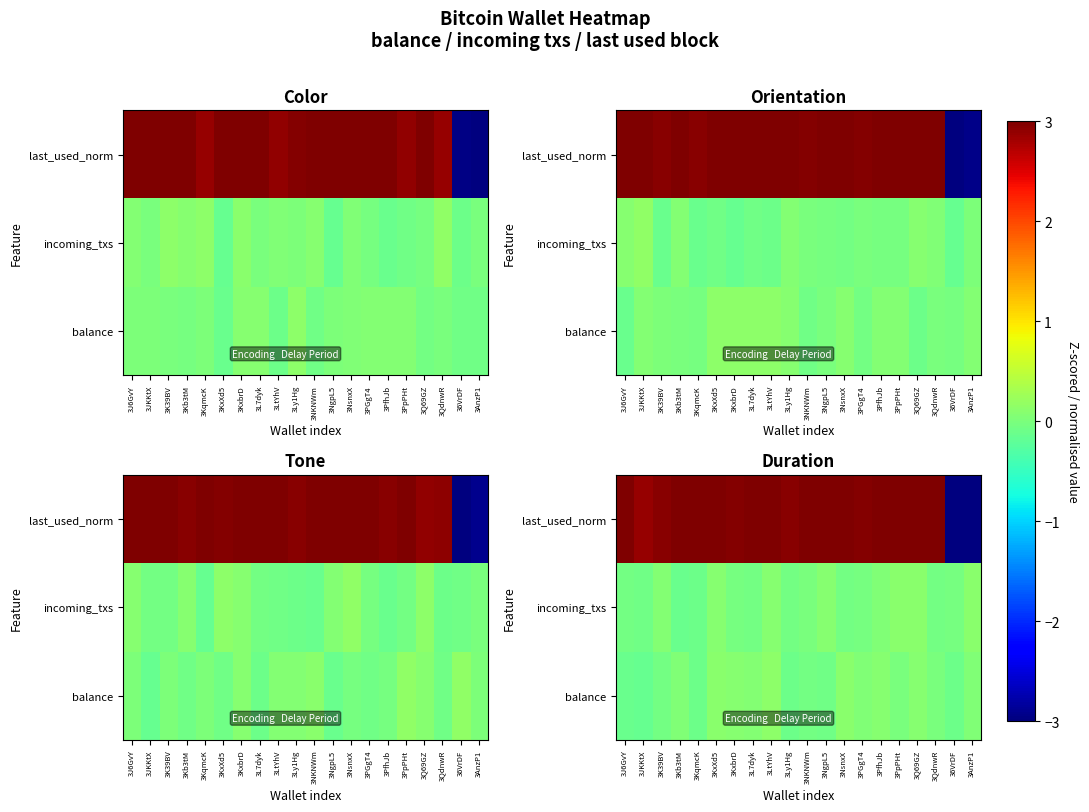

How many categories are shown in the chart?

20